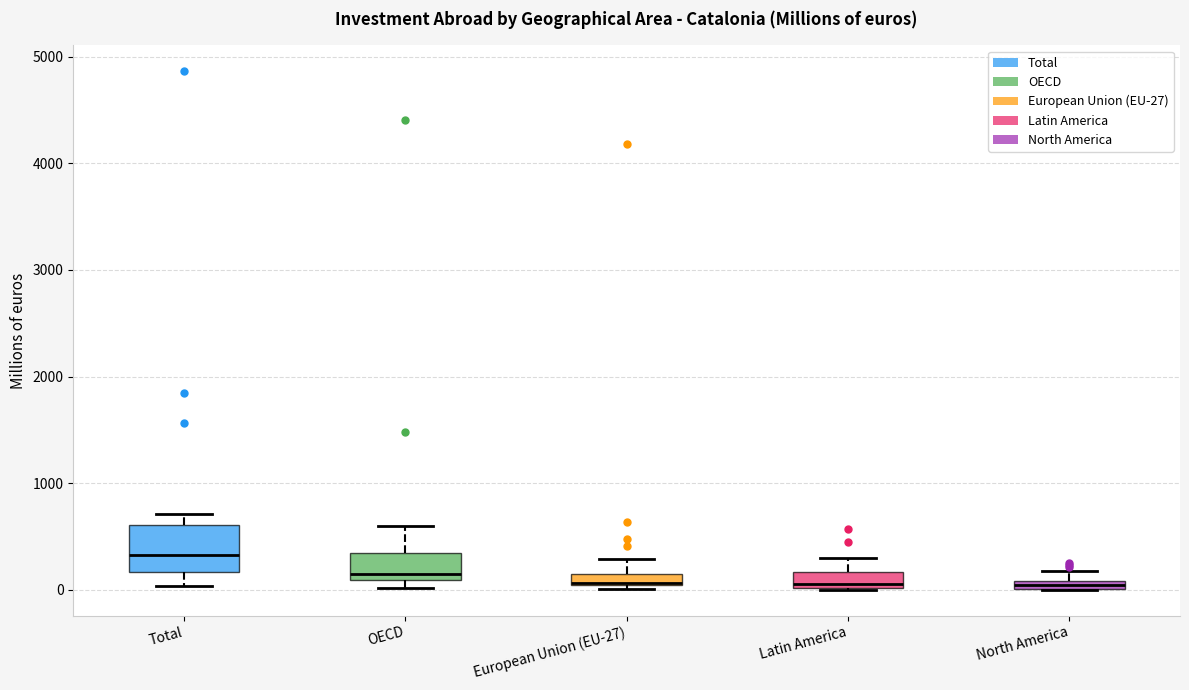

Where is the upper edge of the box for North America on the y-axis? The values are not printed on the chart, so give them approximately, as read against the axis.

100